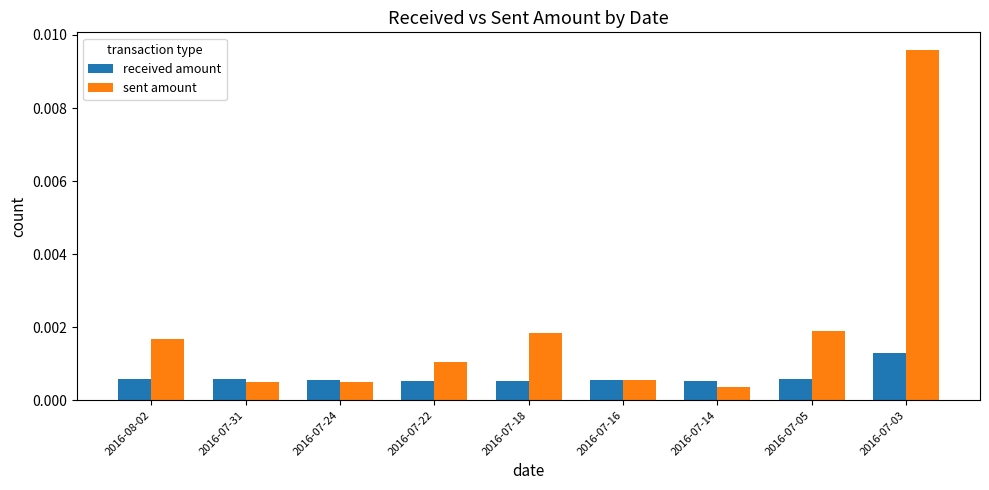

Which series changed the most between 2016-07-18 and 2016-07-03?

sent amount